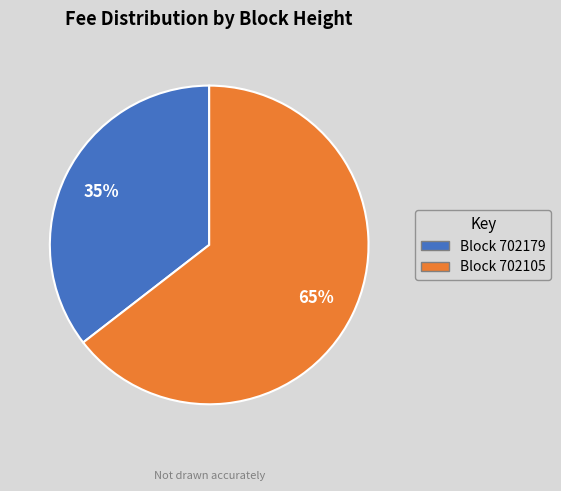

Which category accounts for the majority?

Block 702105